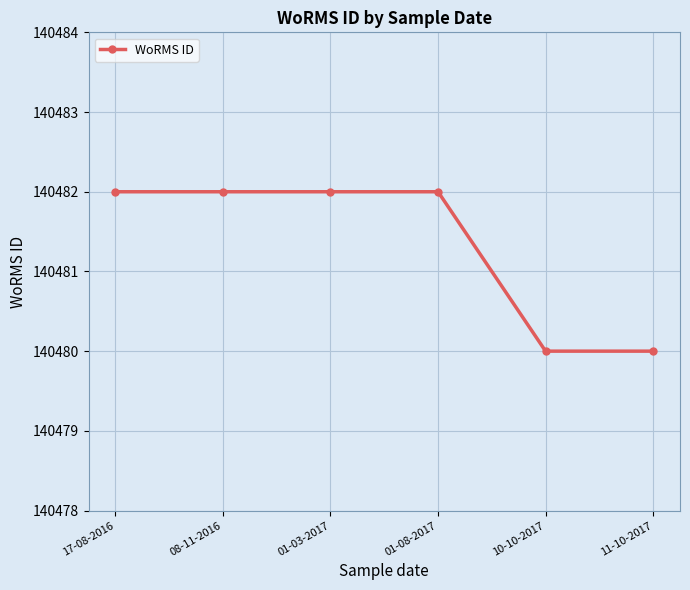

The value at 01-03-2017 is 140482. True or false?

True